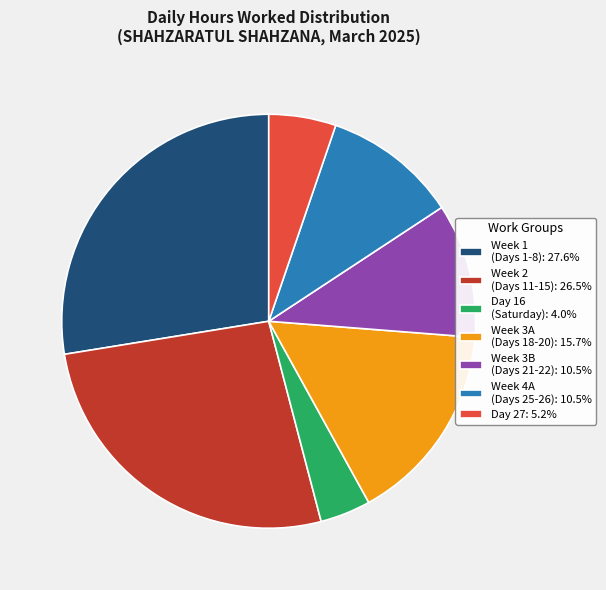

Does any single category account for the majority?

No